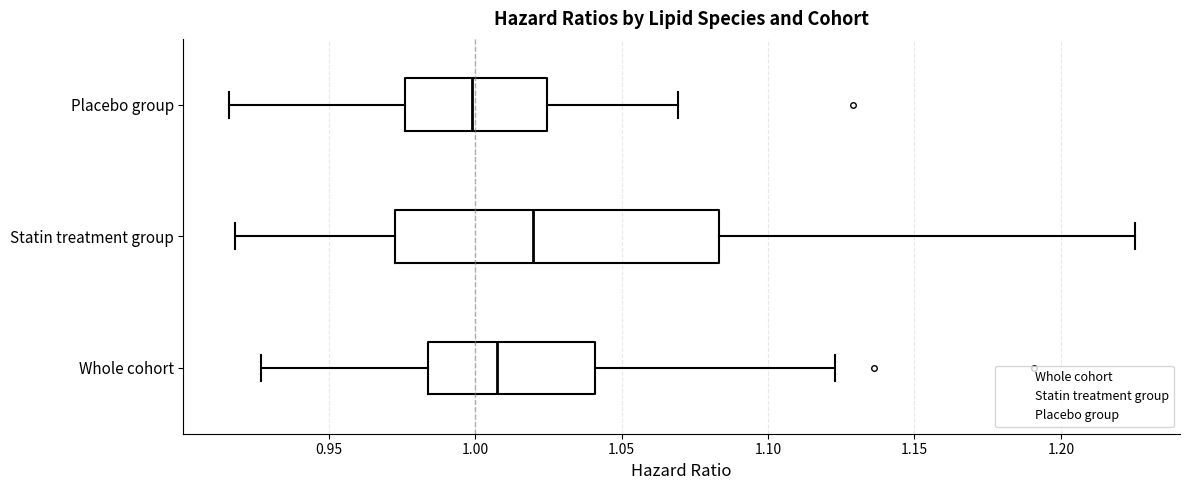

Which box has the furthest to the left median line?

Placebo group